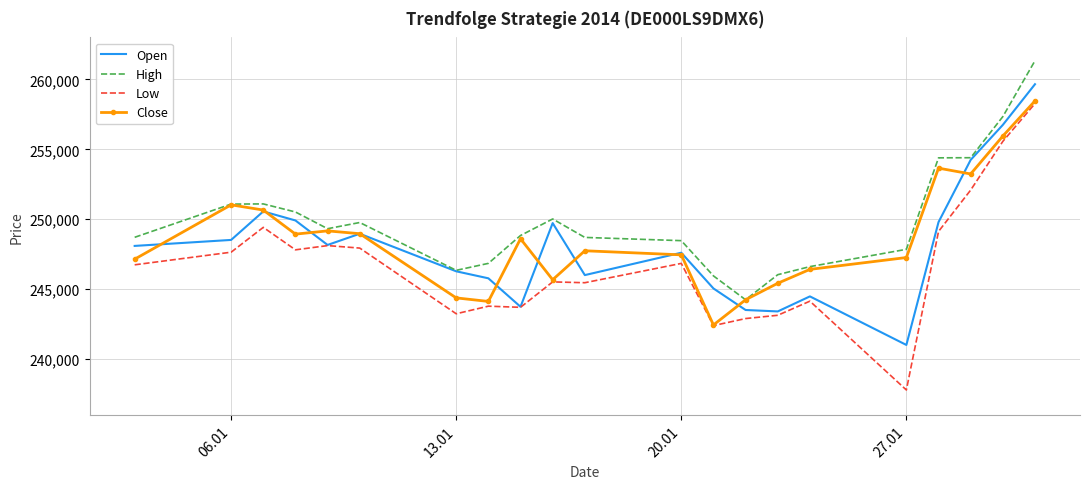

Which series has the largest total across all categories?

High